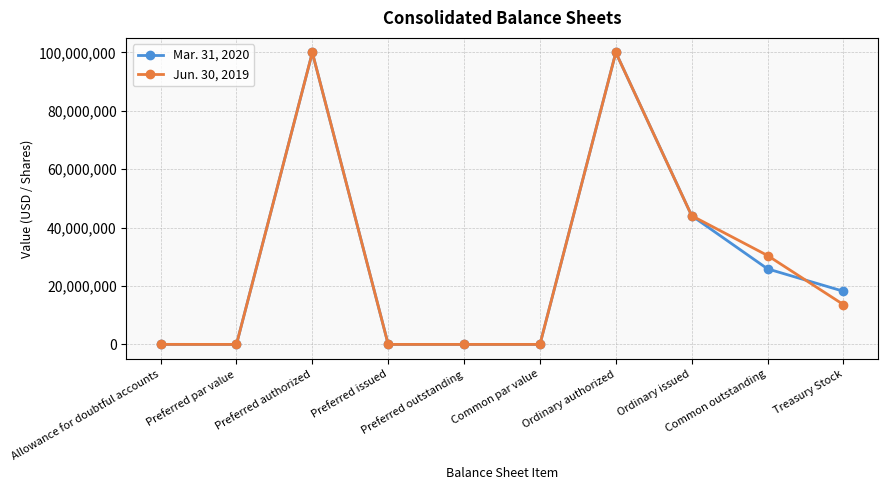

Does the chart have visible grid lines?

Yes